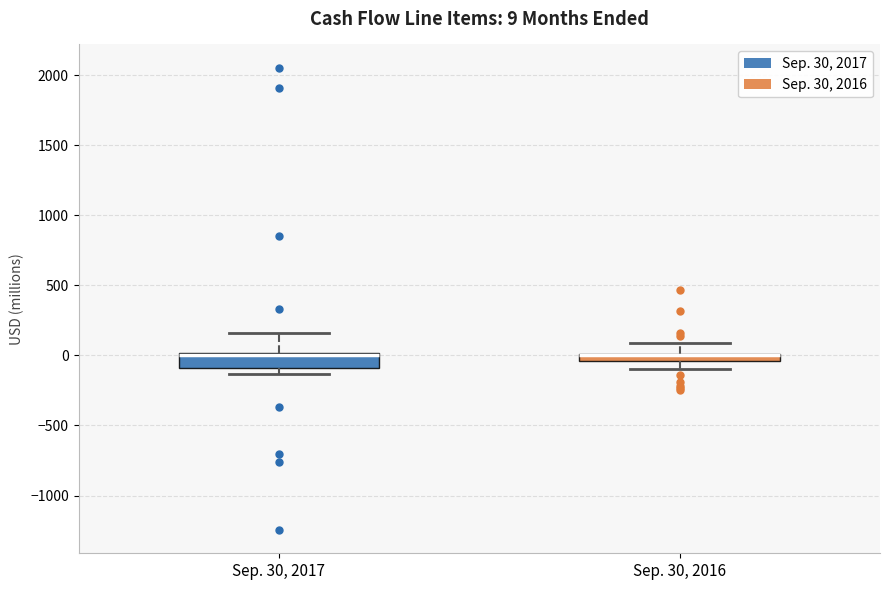

Comparing the boxes themselves (not the whiskers), which one is the tallest?

Sep. 30, 2017